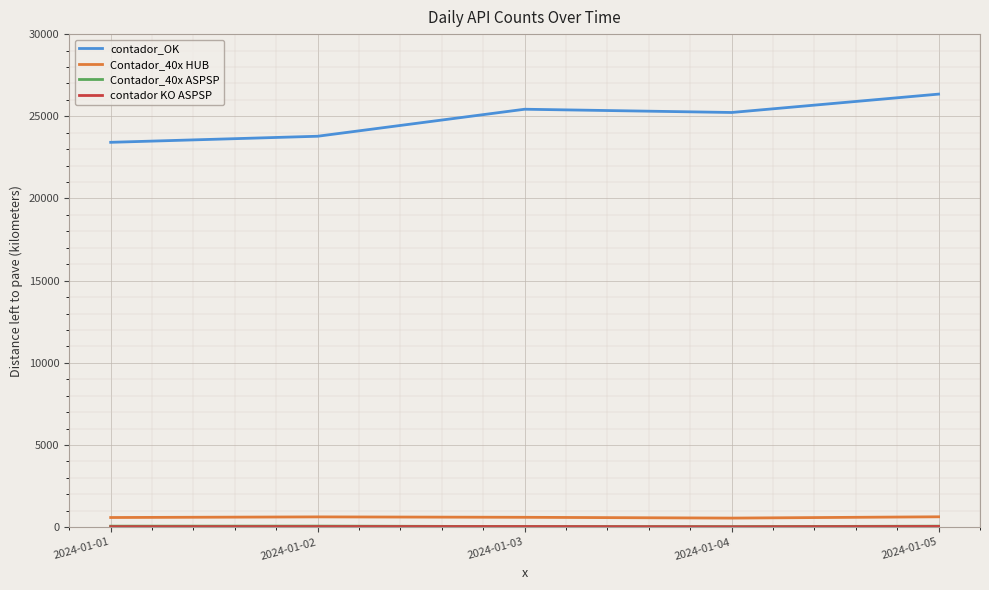

Read the contador_OK value at 2024-01-01, to the nearest 100.

23400